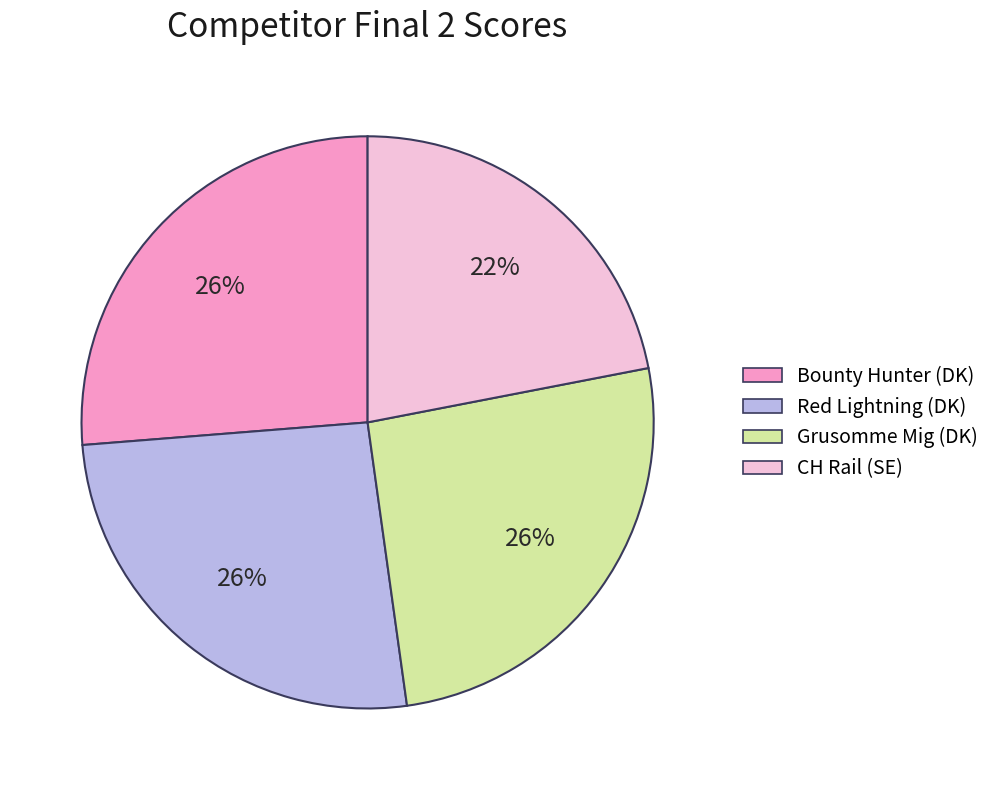

Is Bounty Hunter (DK) the majority of the pie?

No